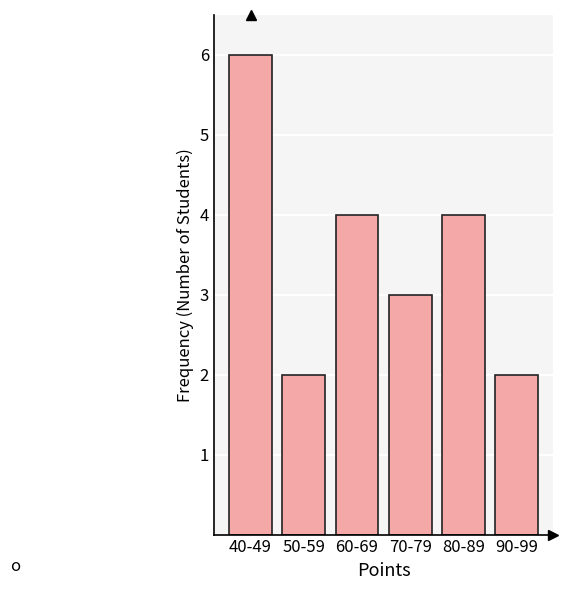

Reading right to left, list all the values displayed in this chart.

90-99=2	80-89=4	70-79=3	60-69=4	50-59=2	40-49=6